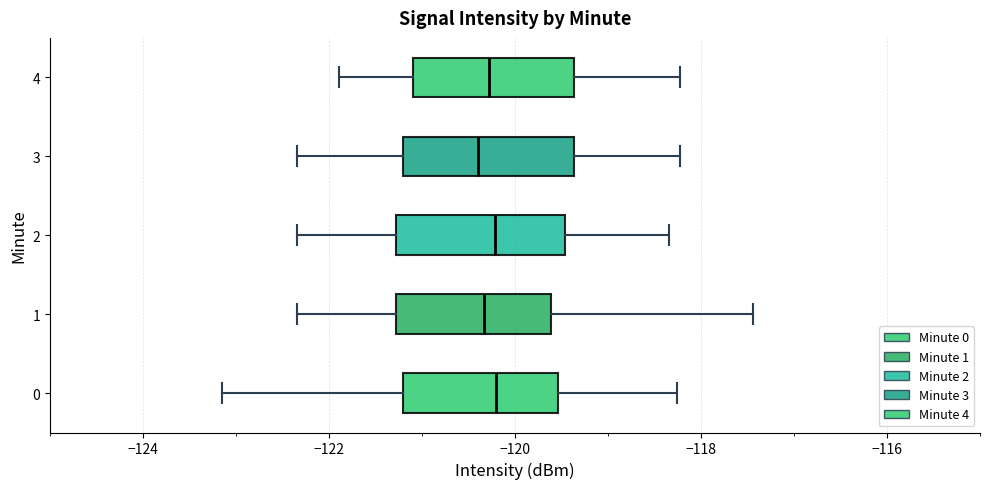

Reading bottom to top, read every box against the x-axis: the position of its median line, the range the box covers, and the ends of its whiskers. The values are not printed on the chart, so give them approximately, as read against the axis.

0: median -120.2, box -121.2 to -119.6, whiskers -123.2 to -118.2
1: median -120.4, box -121.2 to -119.6, whiskers -122.4 to -117.4
2: median -120.2, box -121.2 to -119.4, whiskers -122.4 to -118.4
3: median -120.4, box -121.2 to -119.4, whiskers -122.4 to -118.2
4: median -120.2, box -121.0 to -119.4, whiskers -121.8 to -118.2